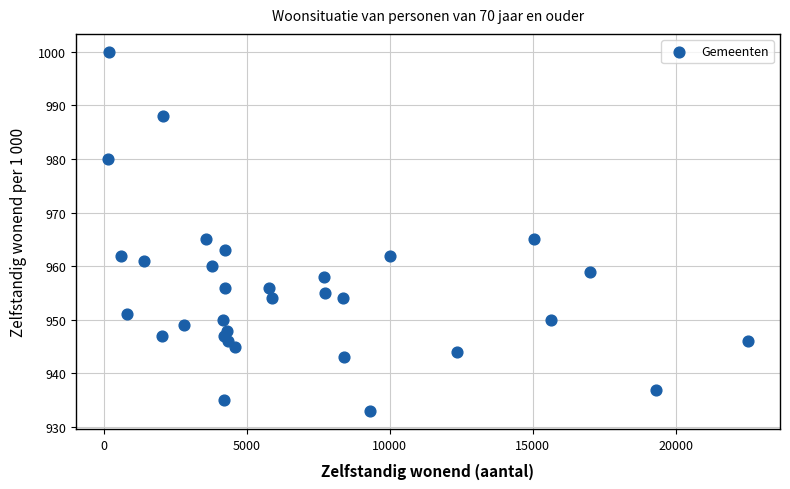

What is the range of Y values (max minus min)?

67